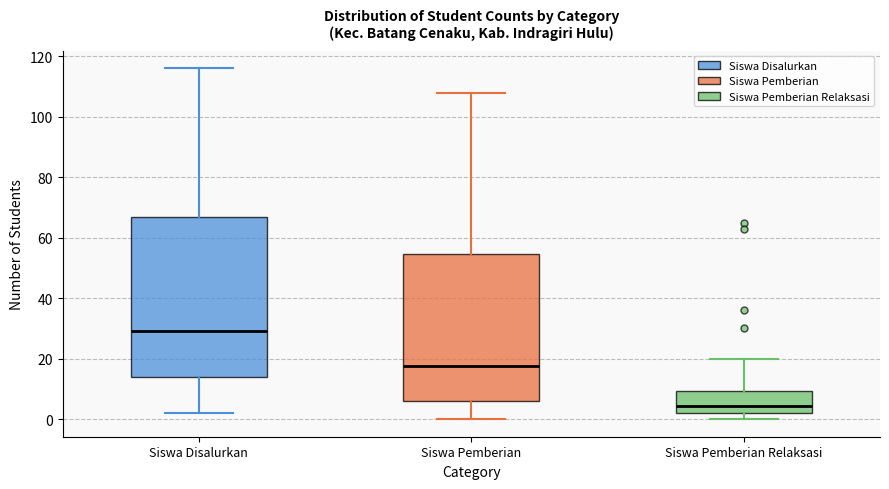

Where is the lower edge of the box for Siswa Pemberian Relaksasi on the y-axis? The values are not printed on the chart, so give them approximately, as read against the axis.

2